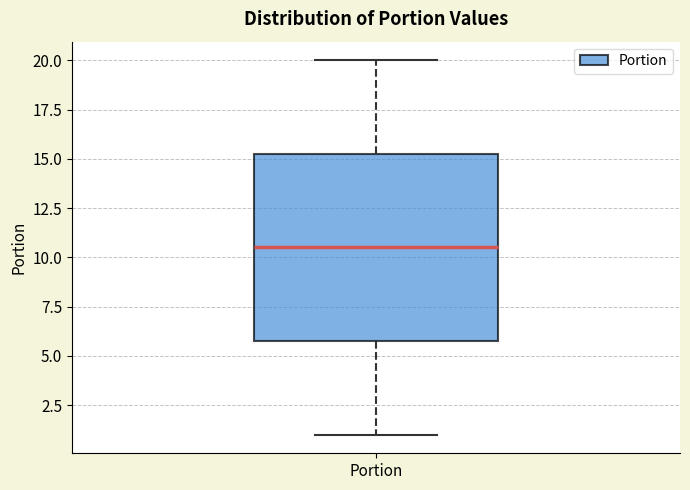

Where does the lower whisker of the box for Portion end on the y-axis? The values are not printed on the chart, so give them approximately, as read against the axis.

1.0